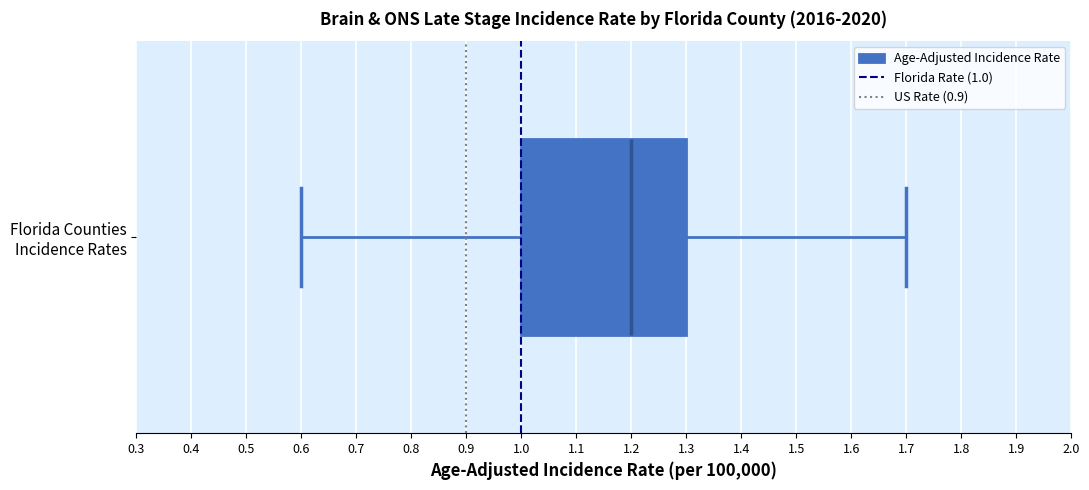

Read this box plot against the x-axis: the position of the median line, the range covered by the box, and the ends of both whiskers. The values are not printed on the chart, so give them approximately, as read against the axis.

median 1.2, box 1.0 to 1.3, whiskers 0.6 to 1.7